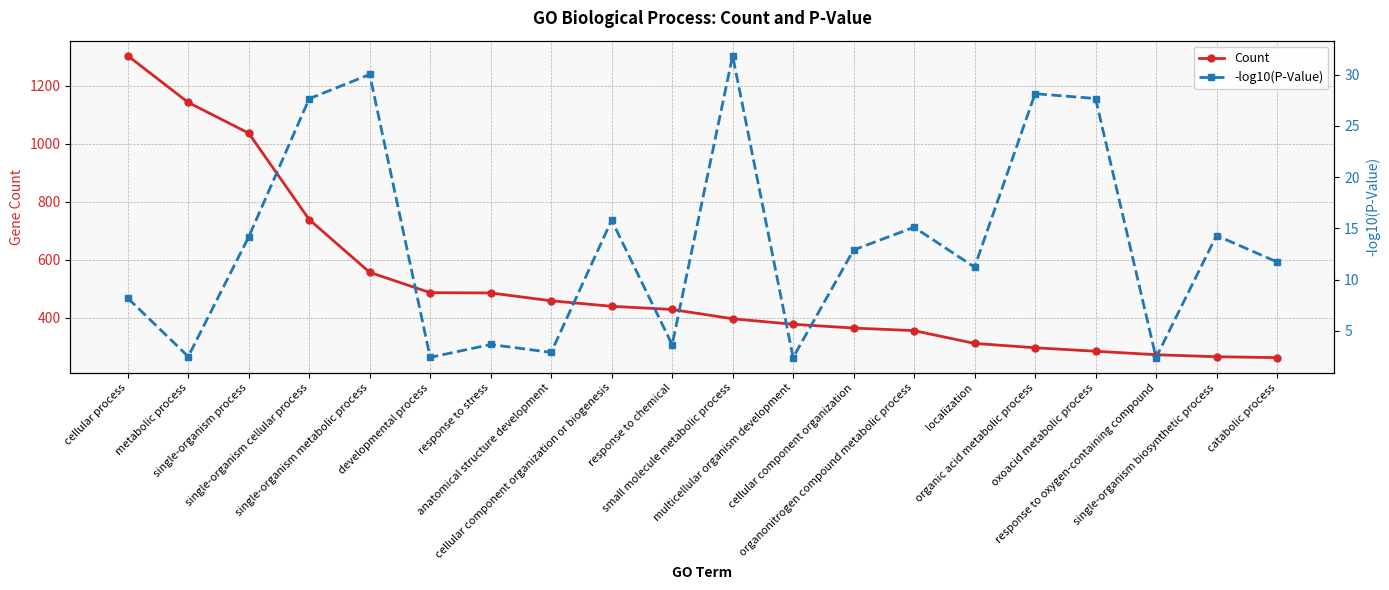

What is the minimum value shown in the chart?

2.4